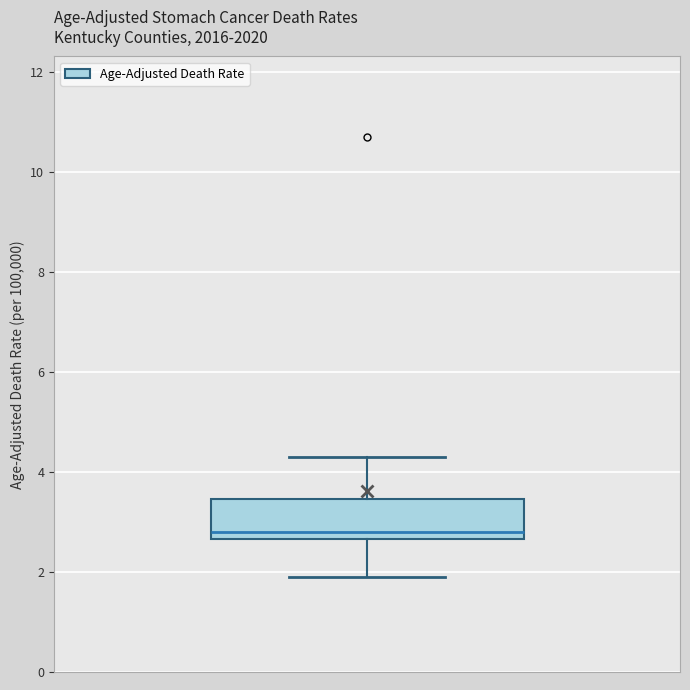

Read this box plot against the y-axis: the position of the median line, the range covered by the box, and the ends of both whiskers. The values are not printed on the chart, so give them approximately, as read against the axis.

median 2.8, box 2.6 to 3.4, whiskers 2.0 to 4.4